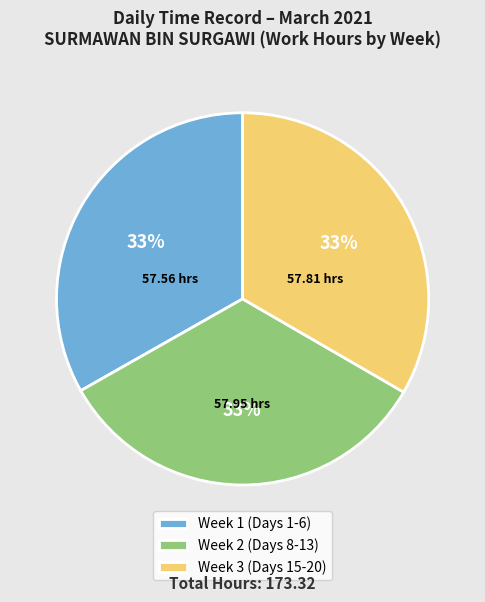

What is the ratio of the value at Week 2 (Days 8-13) to the value at Week 3 (Days 15-20)?

1.0